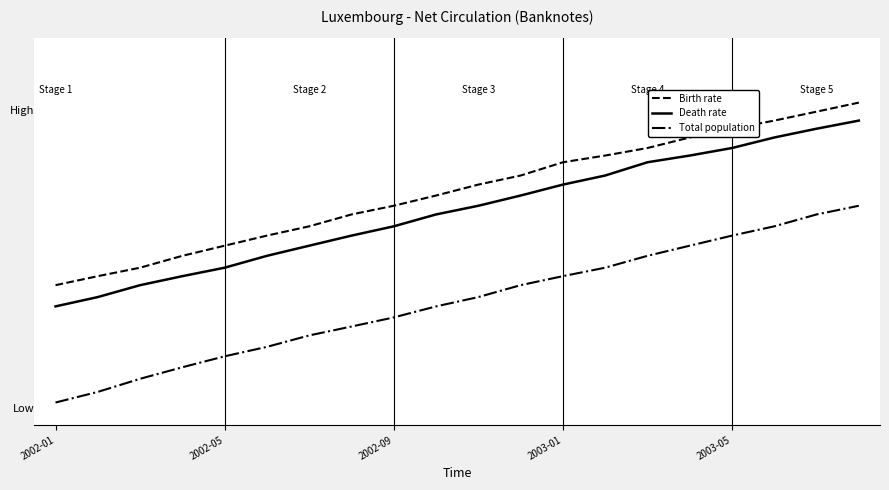

Does the chart display data point markers on the line(s)?

No